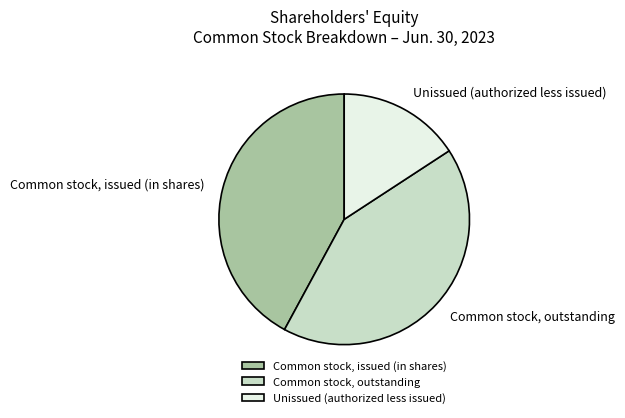

Which category has the smallest portion of the pie?

Unissued (authorized less issued)